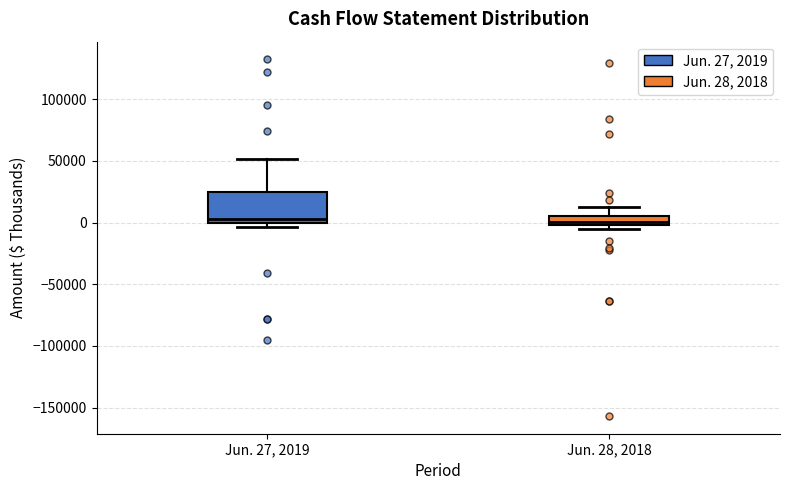

Where does the median line of the box for Jun. 27, 2019 sit on the y-axis? The values are not printed on the chart, so give them approximately, as read against the axis.

5000